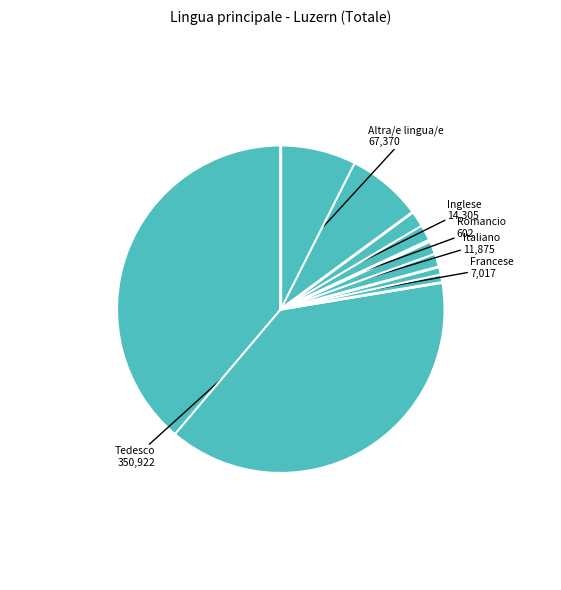

Which slice represents more than half of the pie?

Tedesco